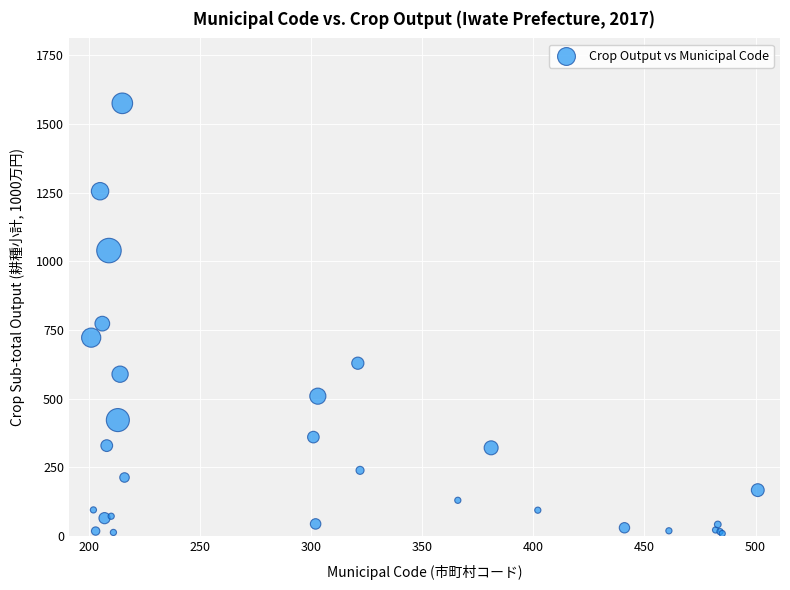

What Y value in the scatter plot is closest to 792?

773